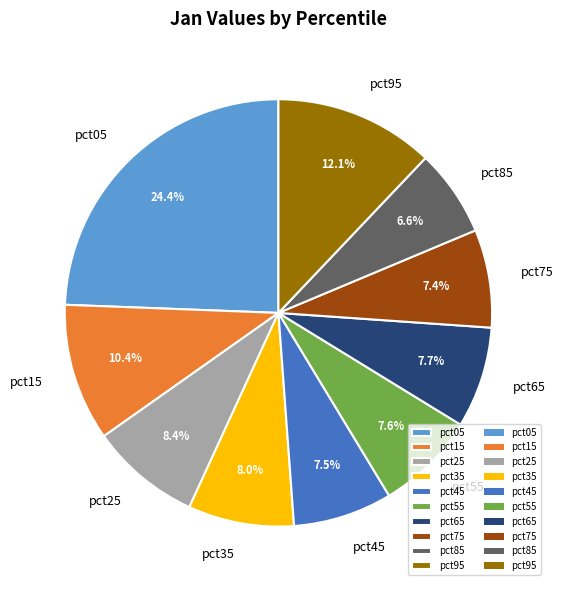

How many segments does this pie chart have?

10